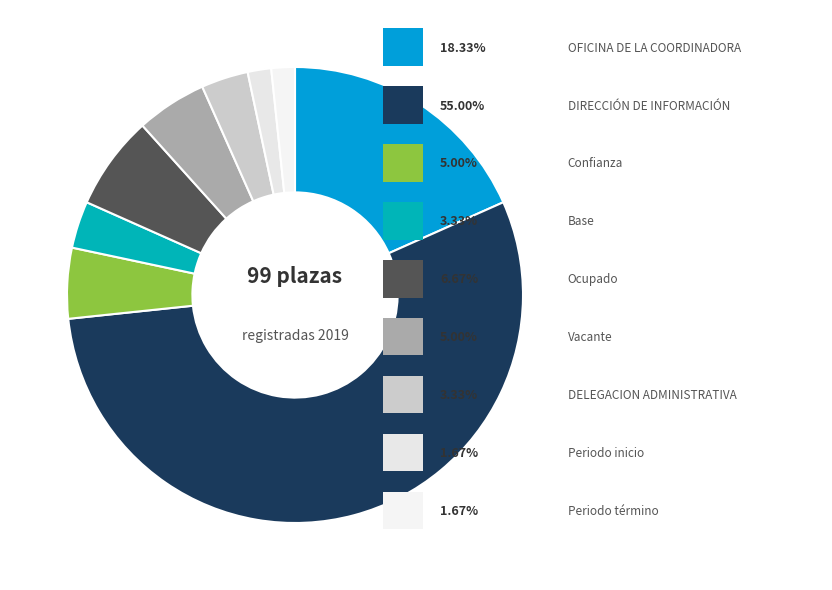

Count the number of slices in the pie.

9